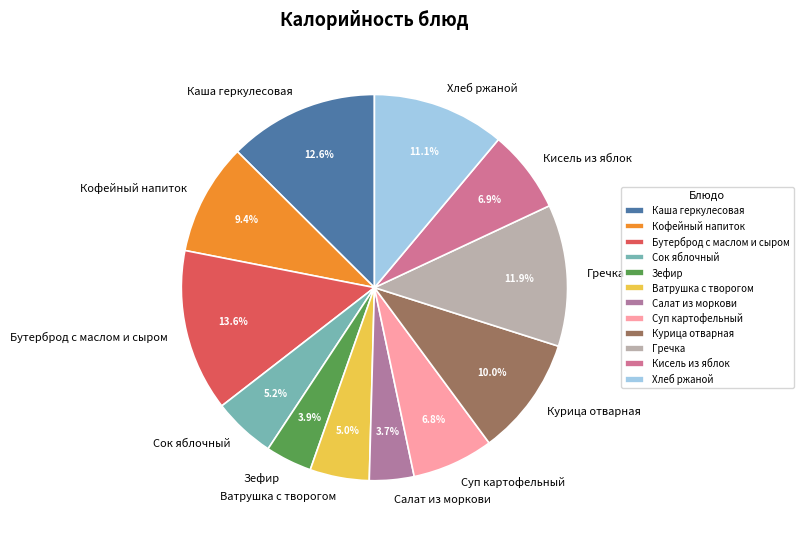

To the nearest percent, what is the average slice percentage?

8%